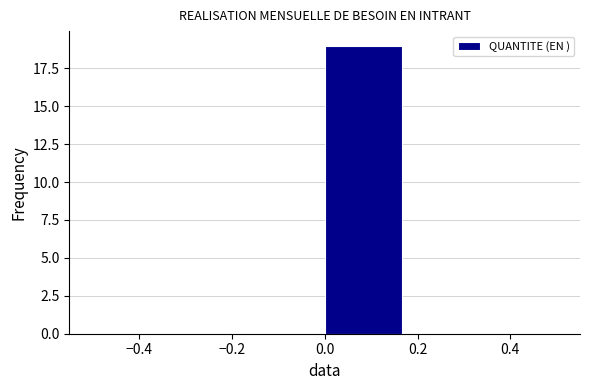

Which range on the x-axis has the tallest bar?

0.00 to 0.16